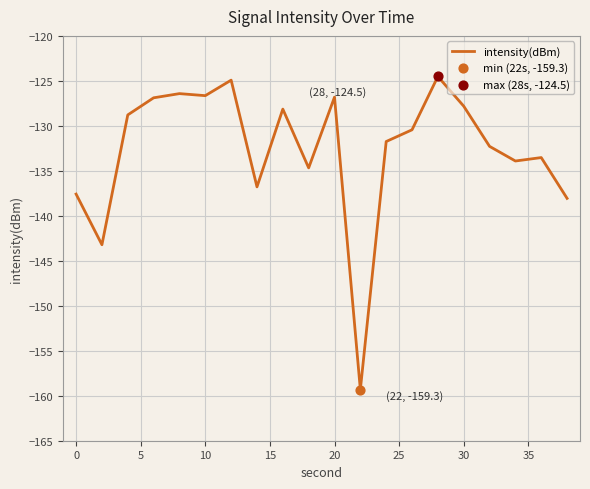

What is the maximum value shown in the chart?

-124.5